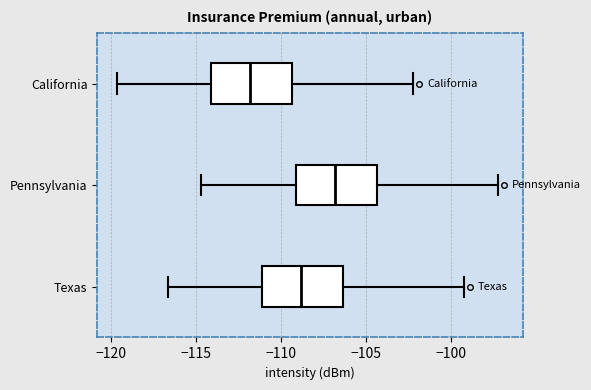

Which box's median line is the furthest to the left?

California